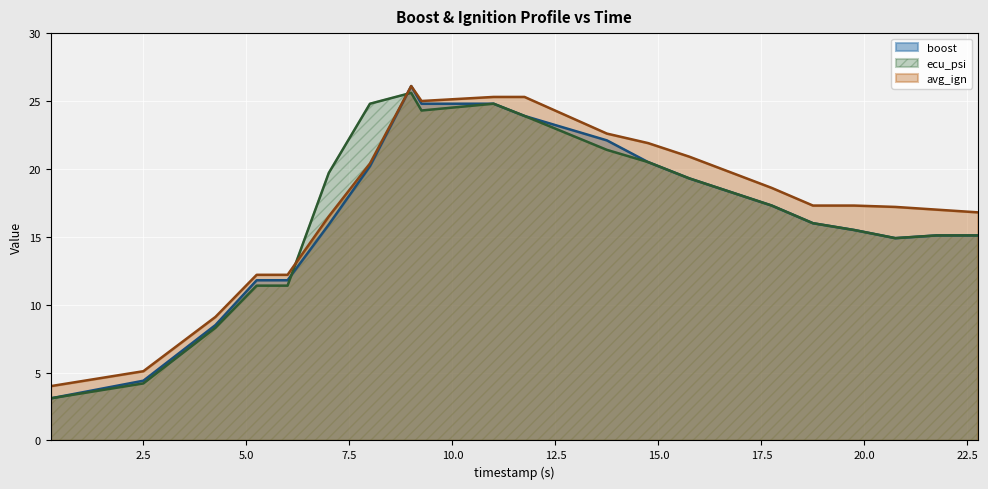

At which category is the sum across all series the highest?

9.0